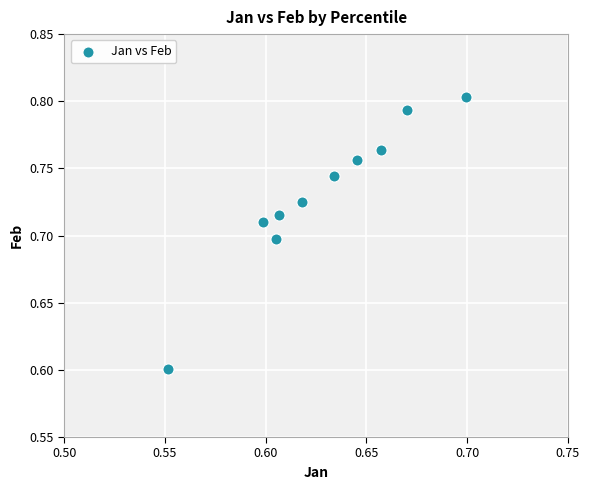

What Y value in the scatter plot is closest to 0?

0.6